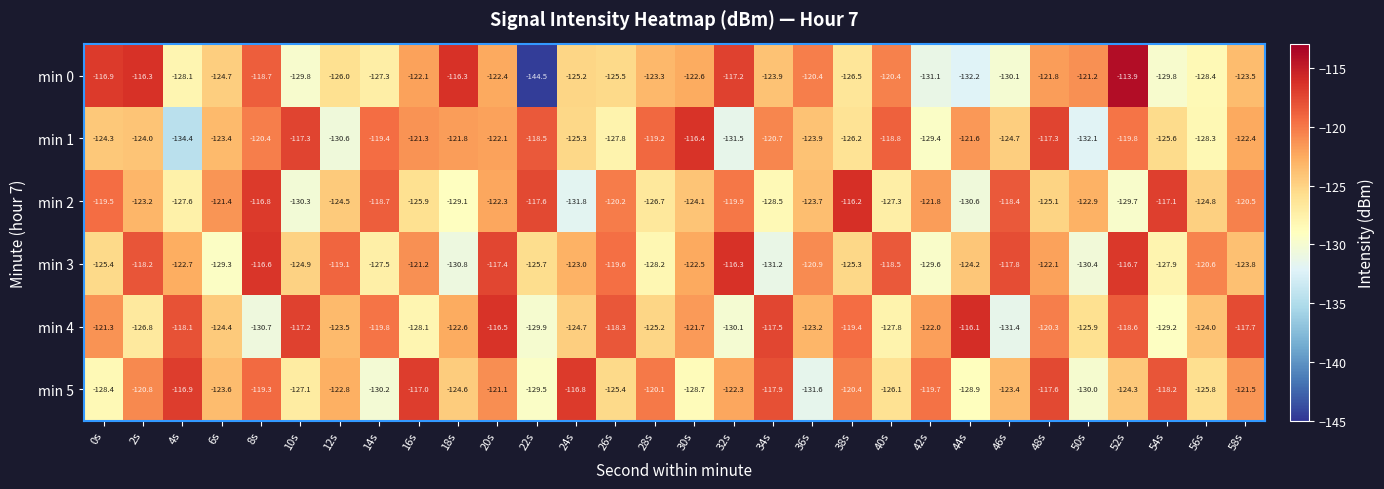

Which series has the widest spread of values?

min 0